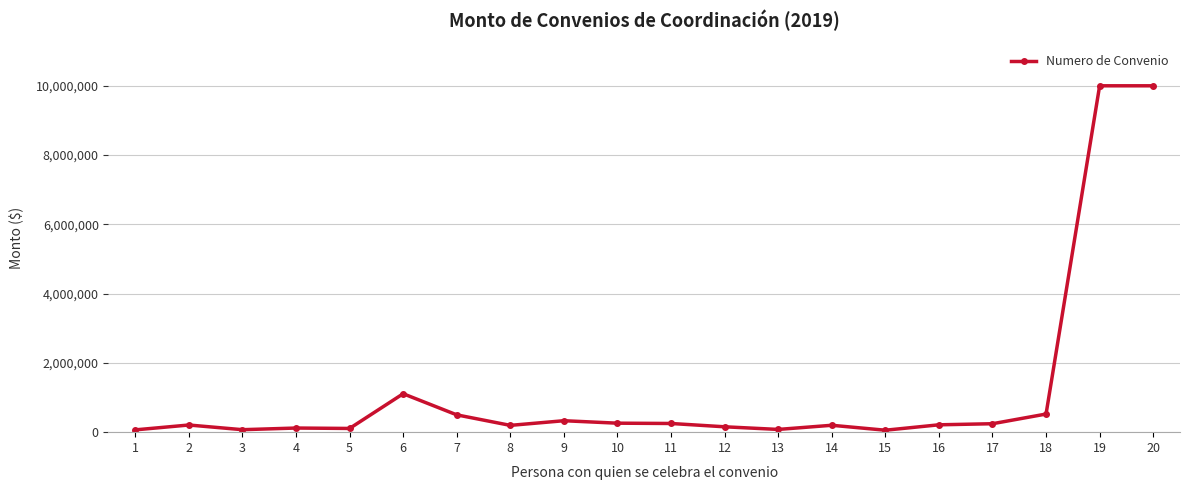

How many distinct data groups are displayed?

1